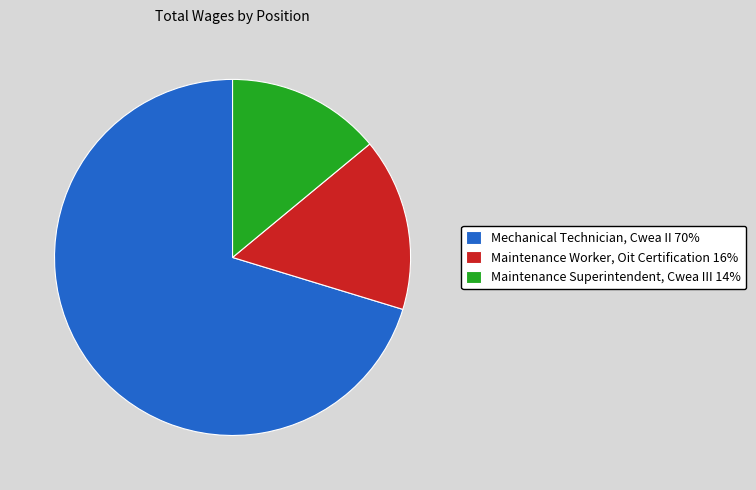

Which slice is the largest?

Mechanical Technician, Cwea II